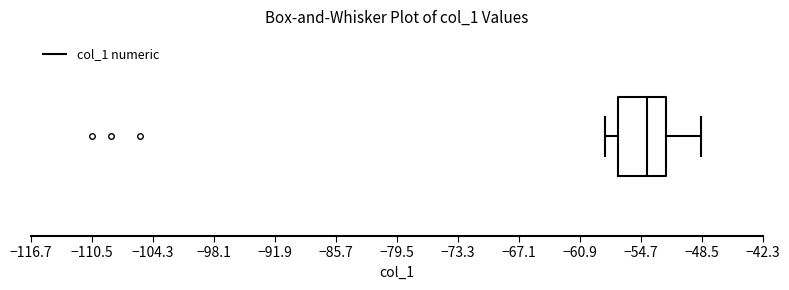

Transcribe this box plot: give where the median line is, the range the box spans, and where the two whiskers end, as read against the x-axis. The values are not printed on the chart, so give them approximately, as read against the axis.

median -54, box -57 to -52, whiskers -58 to -49